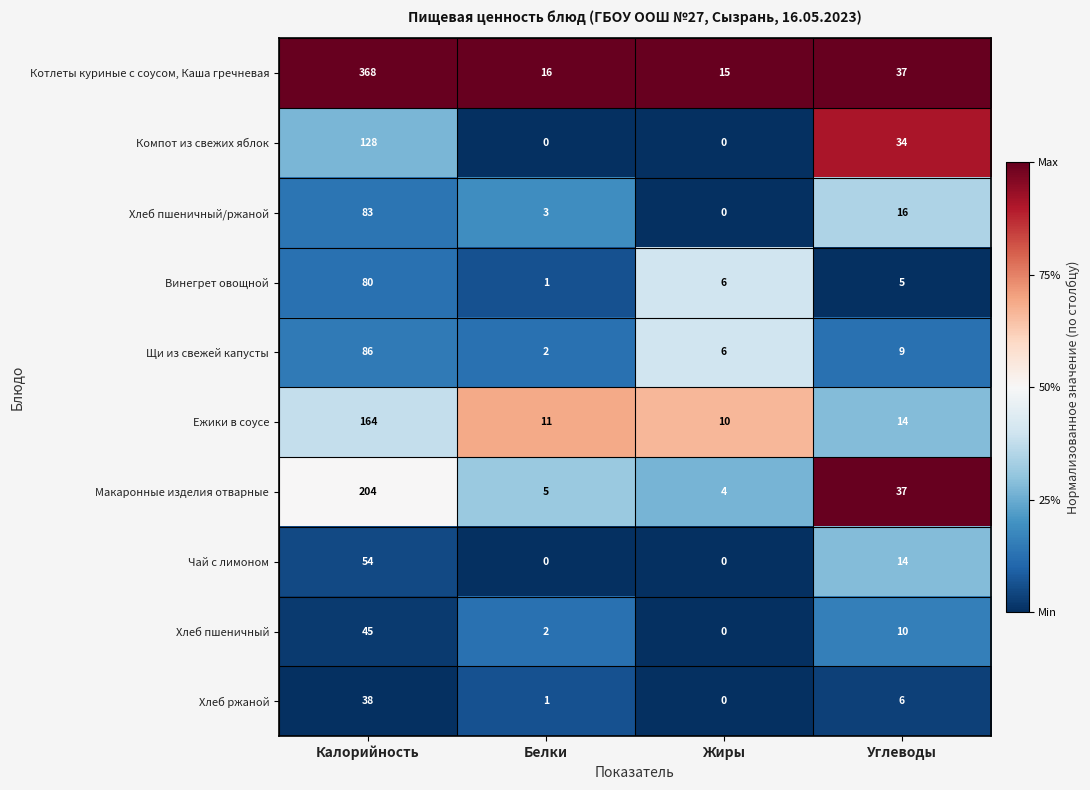

What is the difference between the maximum and minimum values in the Щи из свежей капусты series?

84